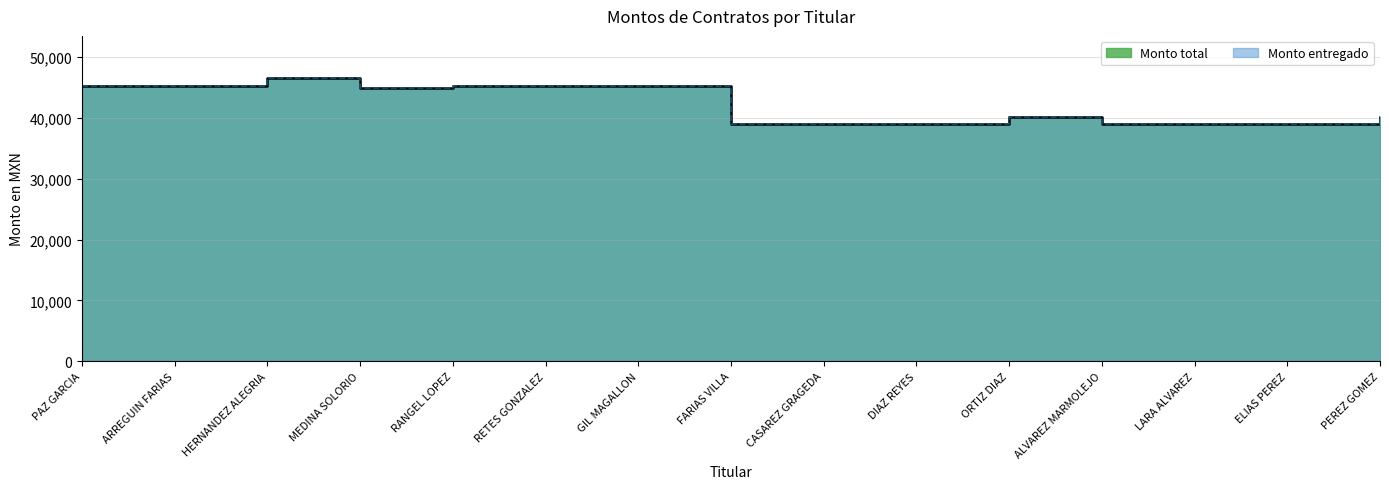

What is the difference between the second highest and second lowest values in the Monto total series?

6365.3